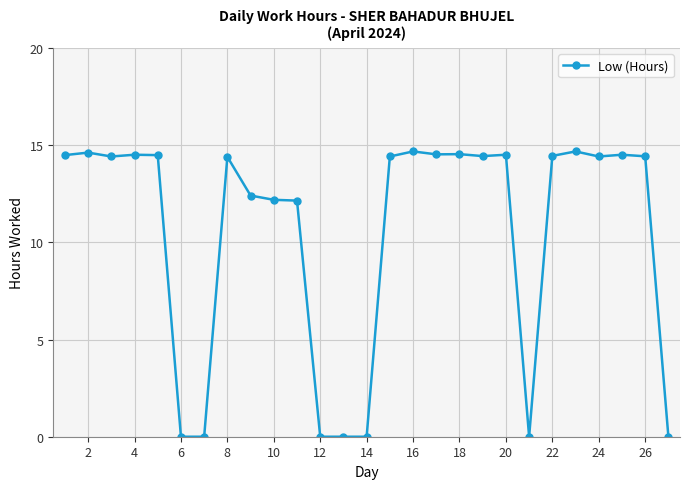

How many lines are shown in the chart?

1